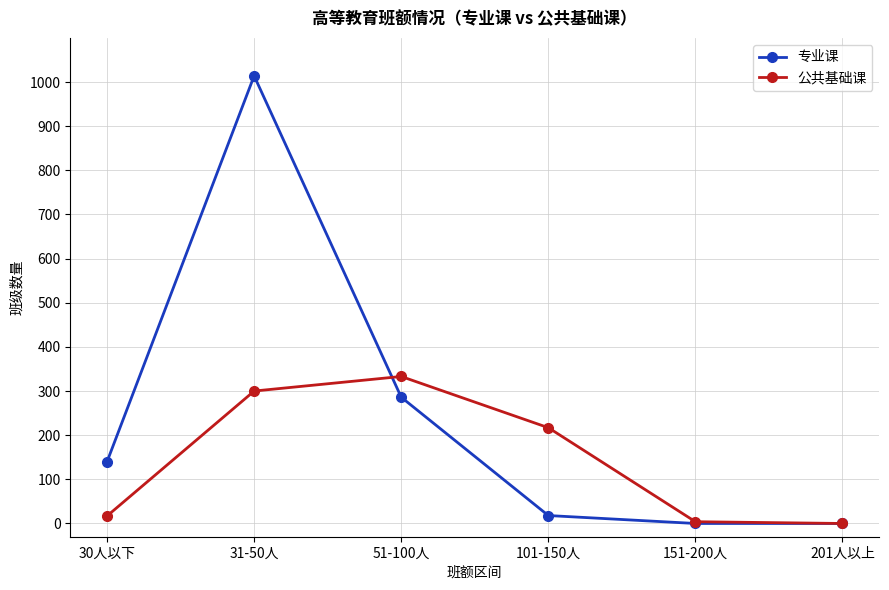

True or false: 专业课 and 公共基础课 intersect in this chart.

True